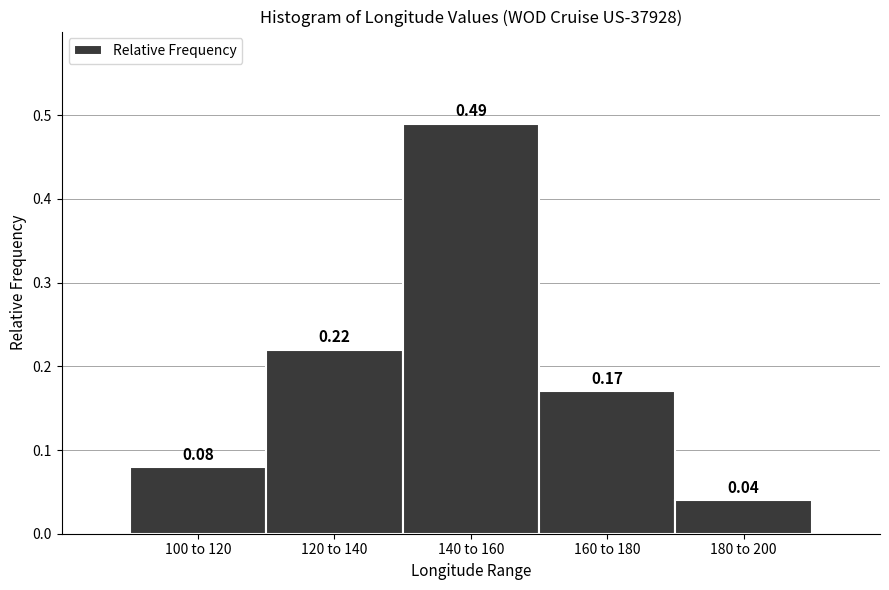

What is the sum of the values at 160 to 180 and 120 to 140?

0.4